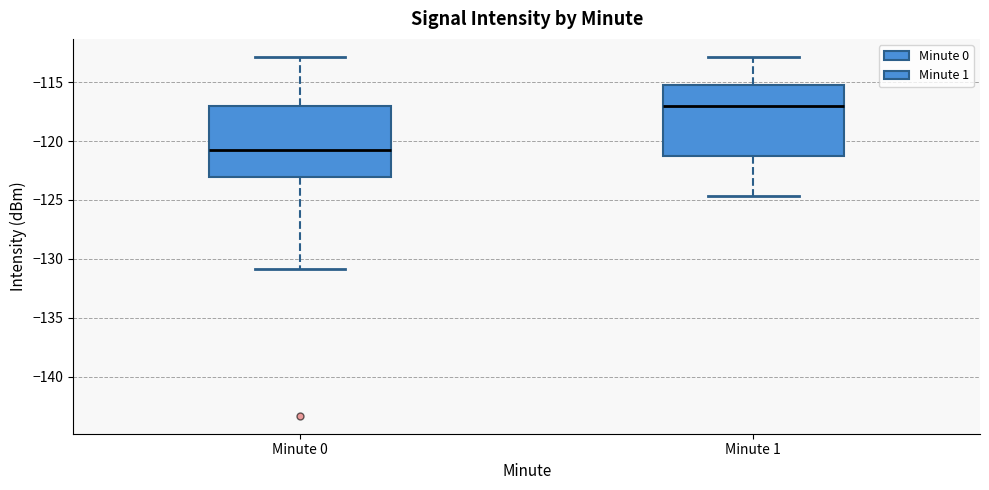

Reading left to right, transcribe this box plot: for each box, give where its median line is, the range the box spans, and where its two whiskers end, as read against the y-axis. The values are not printed on the chart, so give them approximately, as read against the axis.

Minute 0: median -120.5, box -123.0 to -117.0, whiskers -131.0 to -113.0
Minute 1: median -117.0, box -121.0 to -115.0, whiskers -124.5 to -113.0